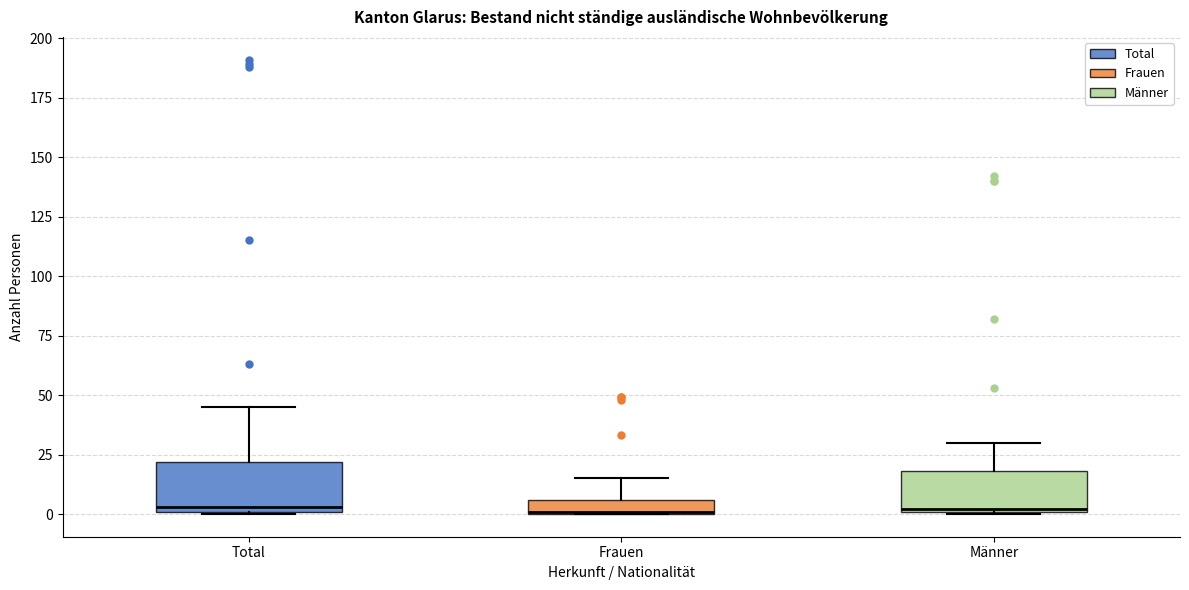

Where is the lower edge of the box for Frauen on the y-axis? The values are not printed on the chart, so give them approximately, as read against the axis.

0